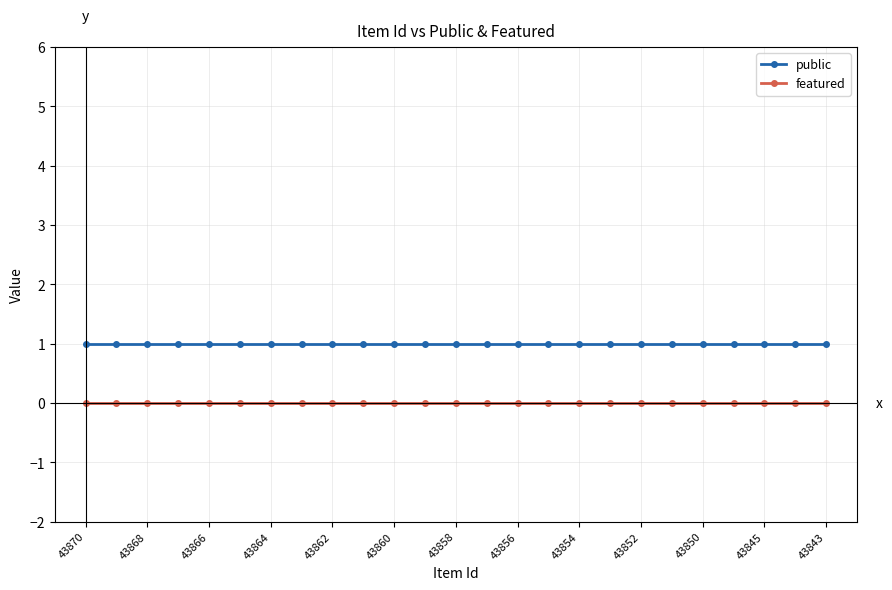

What are all the series names shown in the legend?

public, featured